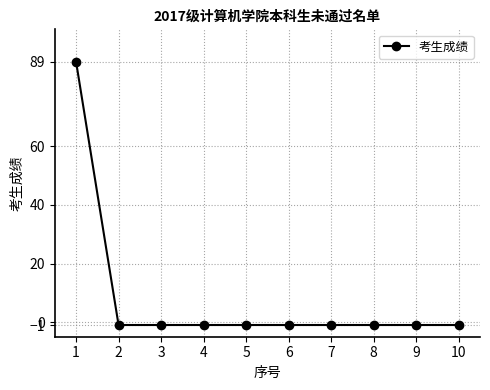

Reading left to right, what are all the values shown in this chart?

89	-1	-1	-1	-1	-1	-1	-1	-1	-1